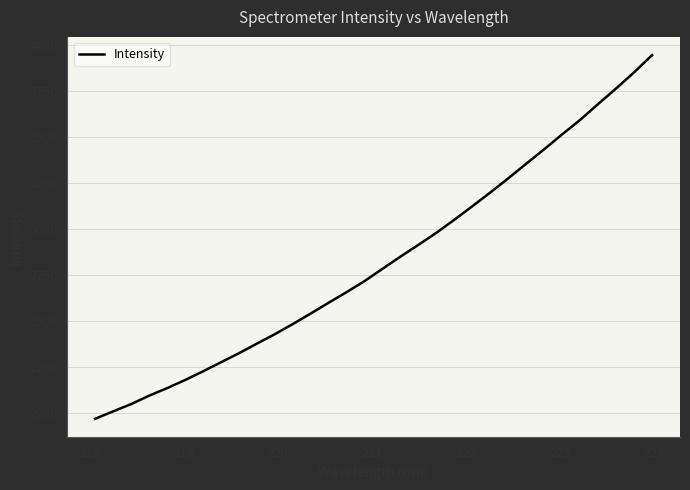

What is the greatest value displayed?

3947.4